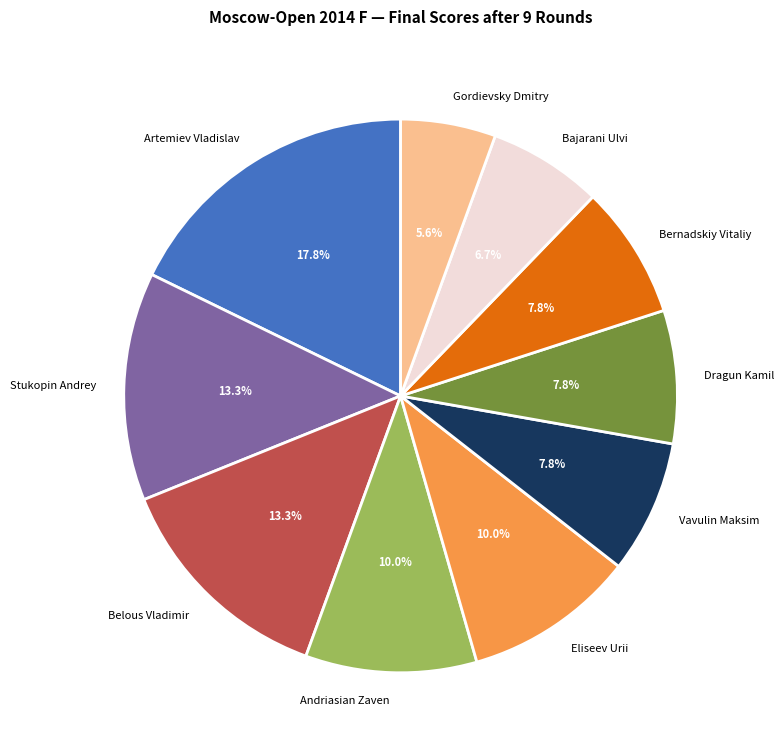

Is there any slice that represents more than half of the pie?

No